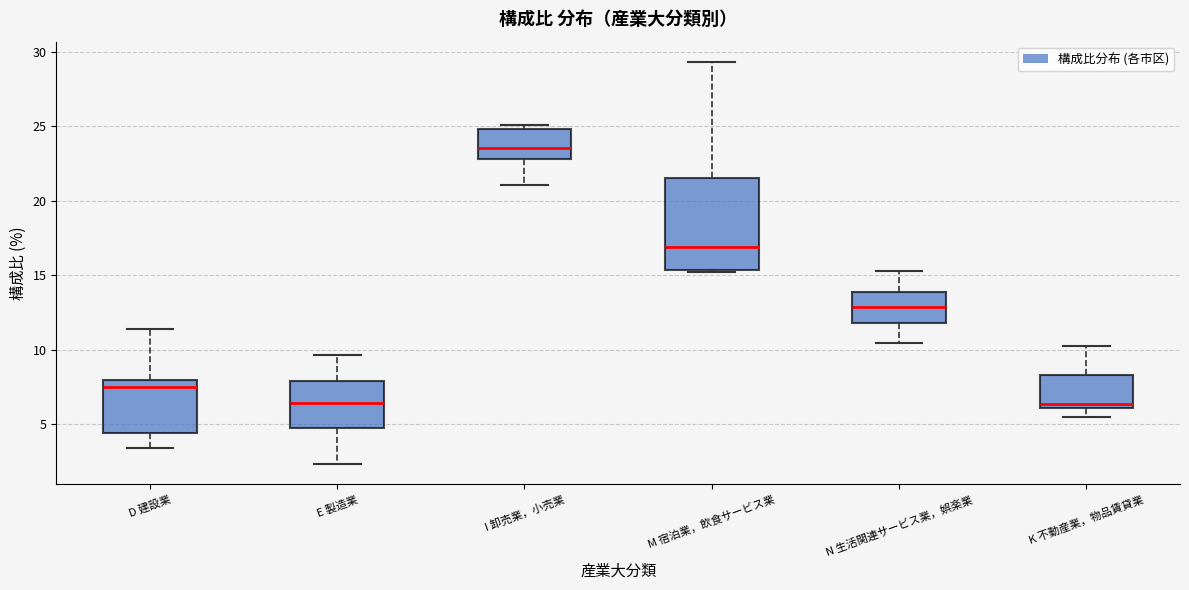

Reading left to right, transcribe this box plot: for each box, give where its median line is, the range the box spans, and where its two whiskers end, as read against the y-axis. The values are not printed on the chart, so give them approximately, as read against the axis.

D 建設業: median 7.5, box 4.5 to 8.0, whiskers 3.5 to 11.5
E 製造業: median 6.5, box 4.5 to 8.0, whiskers 2.5 to 9.5
I 卸売業，小売業: median 23.5, box 23.0 to 25.0, whiskers 21.0 to 25.0 (just above the box's upper edge)
M 宿泊業，飲食サービス業: median 17.0, box 15.5 to 21.5, whiskers 15.0 to 29.5
N 生活関連サービス業，娯楽業: median 13.0, box 12.0 to 14.0, whiskers 10.5 to 15.5
K 不動産業，物品賃貸業: median 6.5, box 6.0 to 8.5, whiskers 5.5 to 10.0